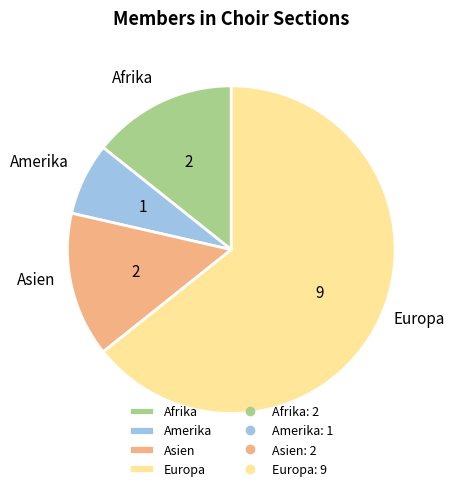

What is the smallest slice in the pie chart?

Amerika